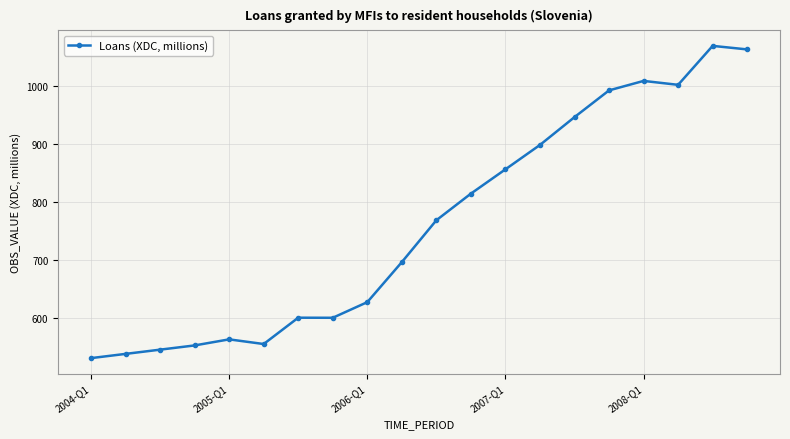

How many data points are above 768?

10